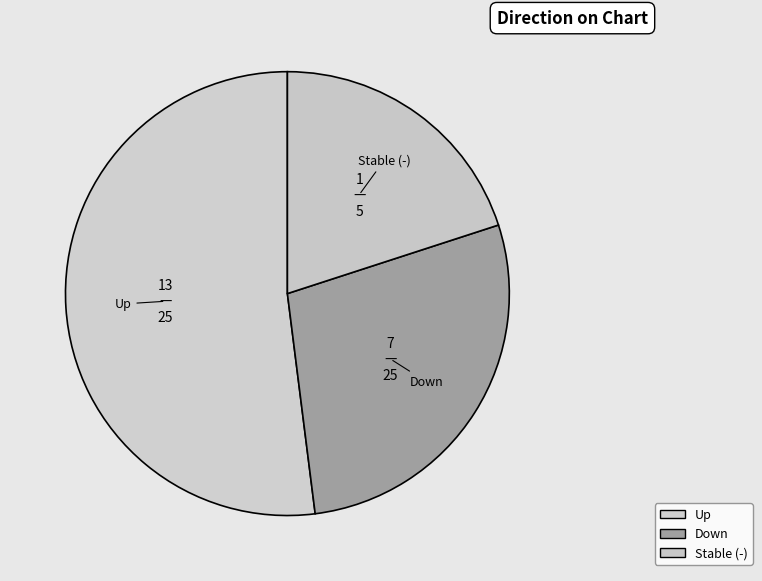

Combined, do Stable (-) and Up account for over 50%?

Yes